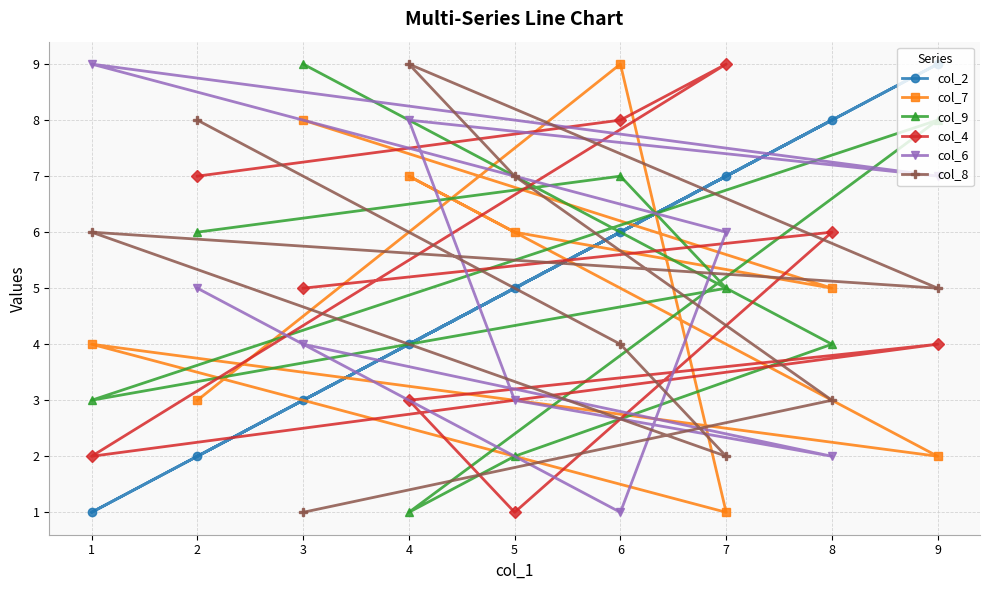

What are all the series names shown in the legend?

col_2, col_7, col_9, col_4, col_6, col_8